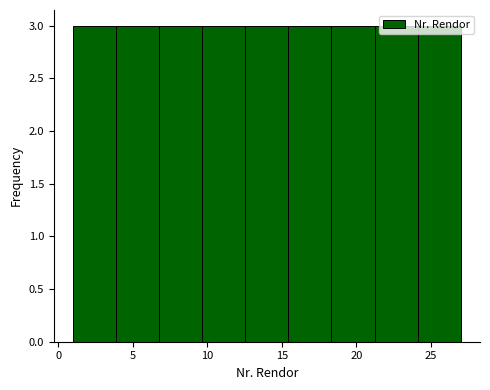

Reading left to right, transcribe this chart: for each bar, give the range it covers on the x-axis and its height. Neither the bar edges nor the heights are printed on the chart, so give them approximately, as read against the axes.

1.0 to 4.0: 3
4.0 to 7.0: 3
7.0 to 9.5: 3
9.5 to 12.5: 3
12.5 to 15.5: 3
15.5 to 18.5: 3
18.5 to 21.0: 3
21.0 to 24.0: 3
24.0 to 27.0: 3